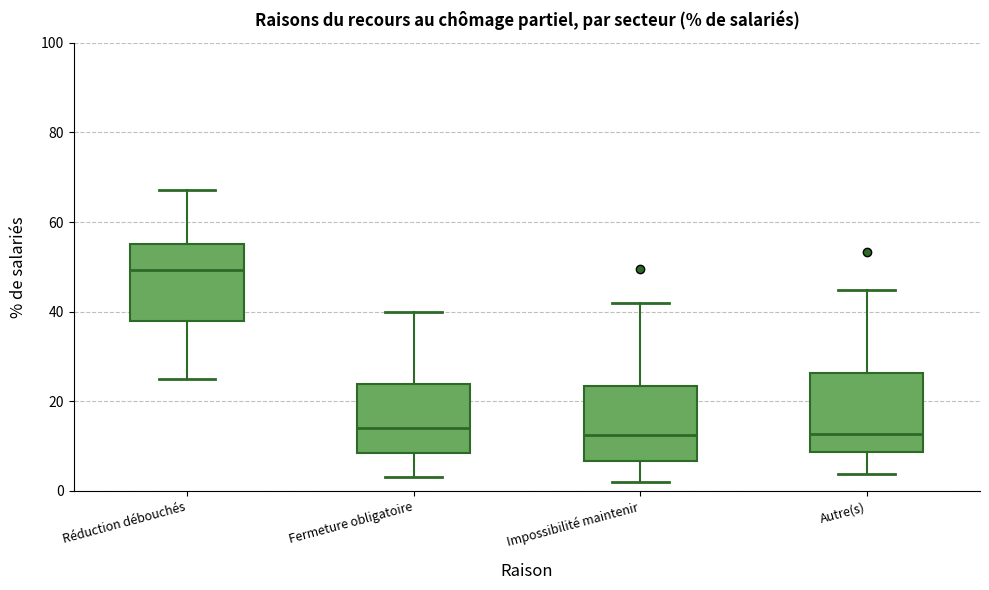

Where is the upper edge of the box for Impossibilité maintenir on the y-axis? The values are not printed on the chart, so give them approximately, as read against the axis.

24